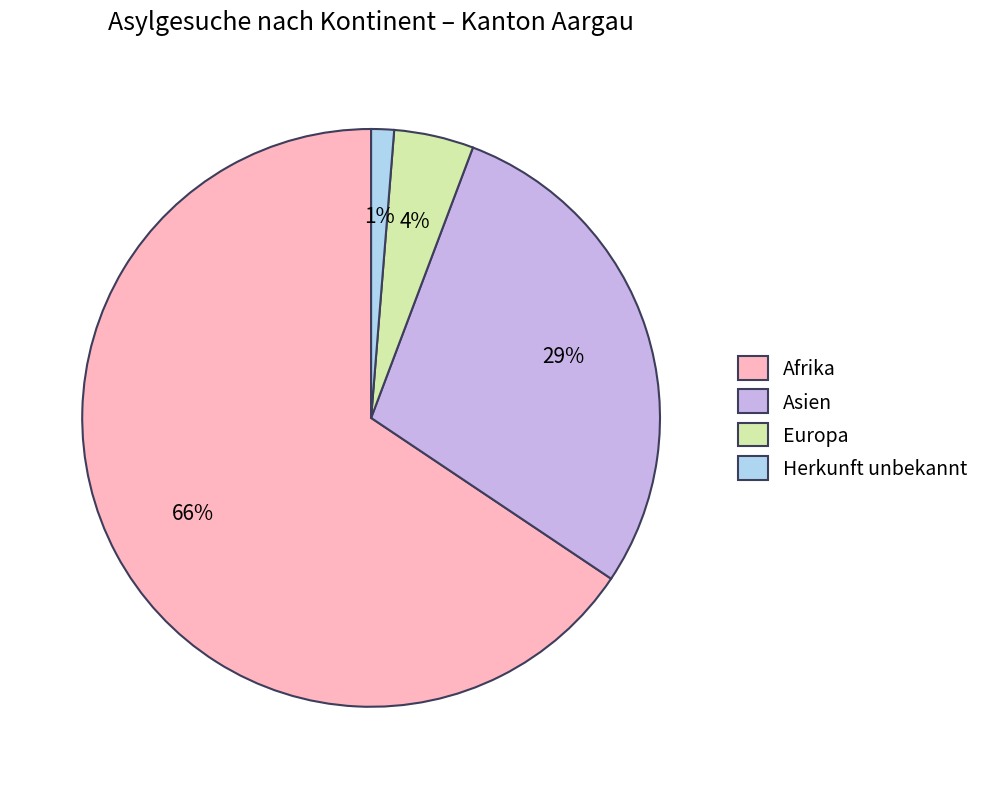

How many slices are in this pie chart?

4